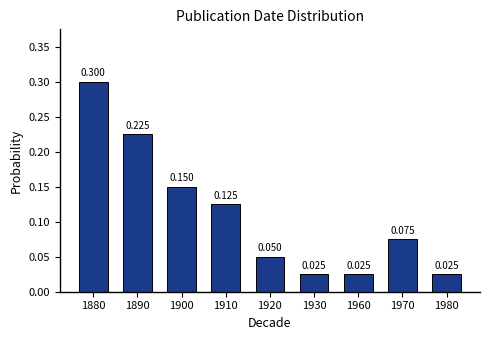

How many bars are there in total?

9